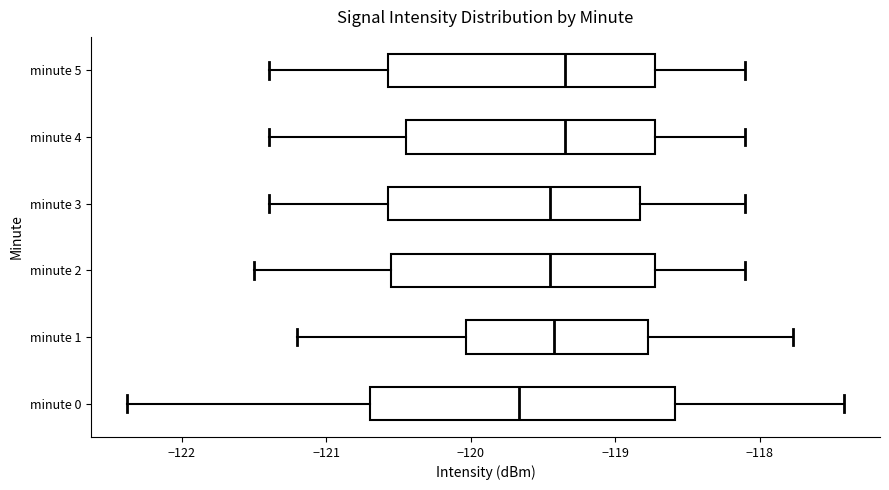

Which box is the widest, from its left edge to its right edge?

minute 0